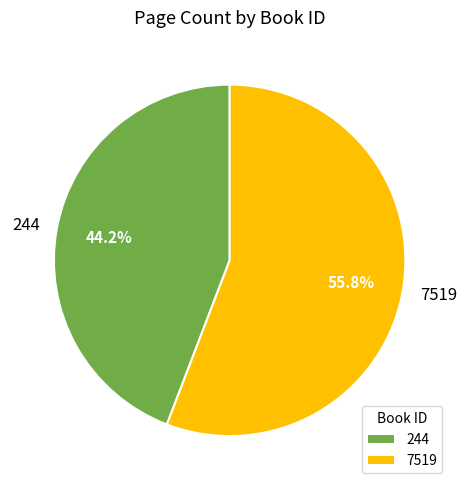

To the nearest percent, what is the difference between the 244 and 7519 slice percentages?

12%